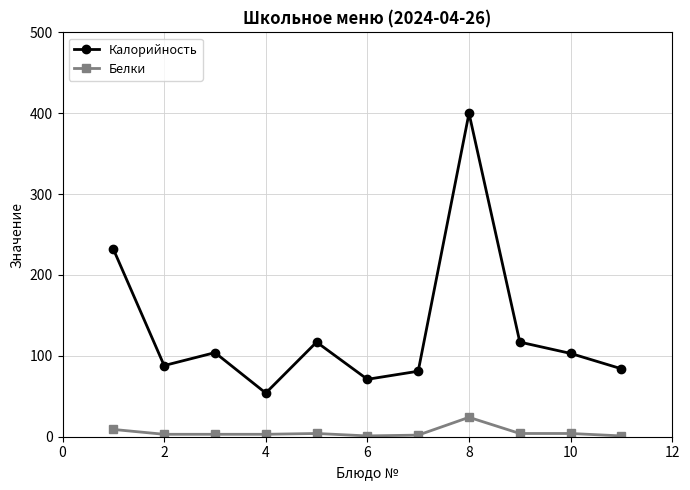

Which series has the largest range (max minus min)?

Калорийность